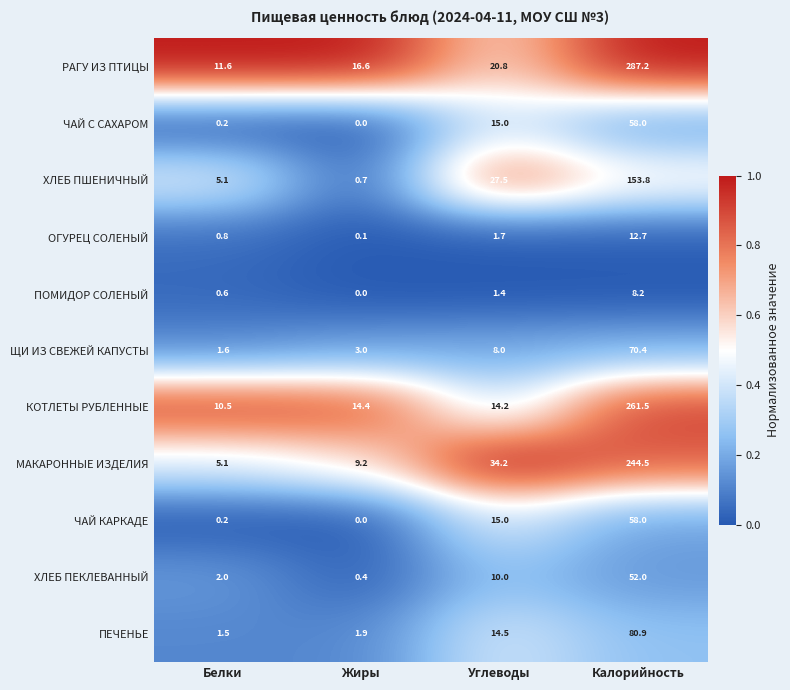

At which label does ХЛЕБ ПЕКЛЕВАННЫЙ reach its minimum?

Жиры